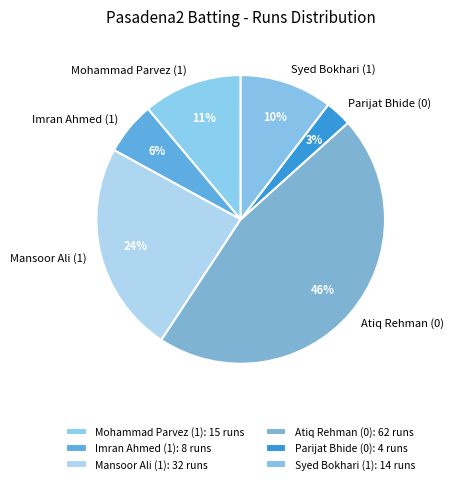

Which slice is the largest?

Atiq Rehman (0)